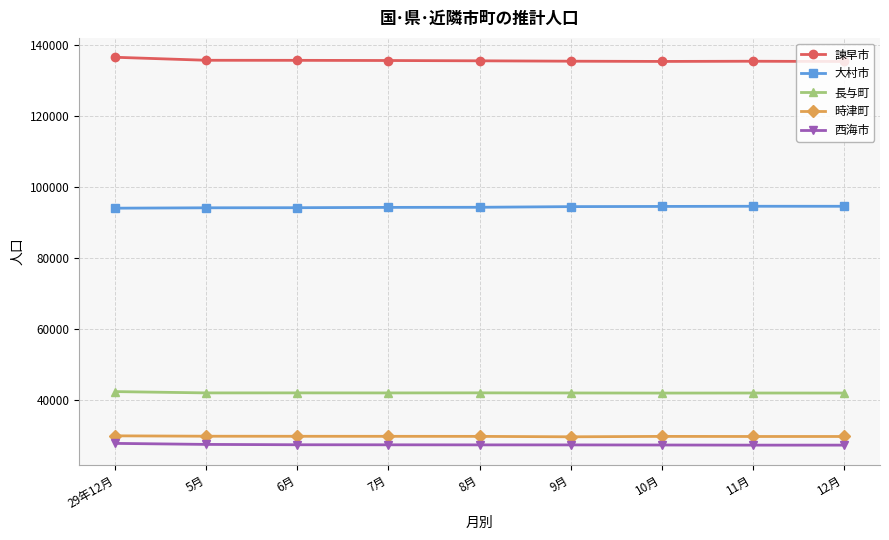

True or false: 大村市 and 西海市 cross at least once.

False